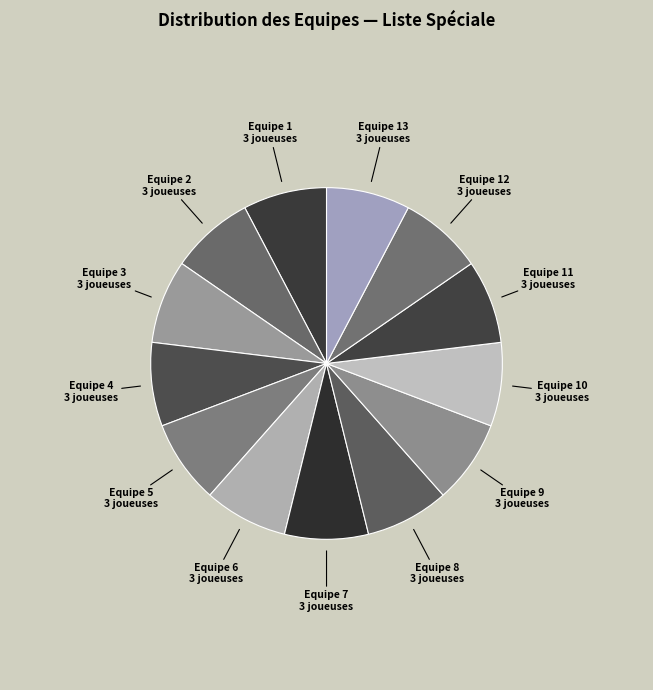

What is the largest slice in the pie chart?

Equipe 13